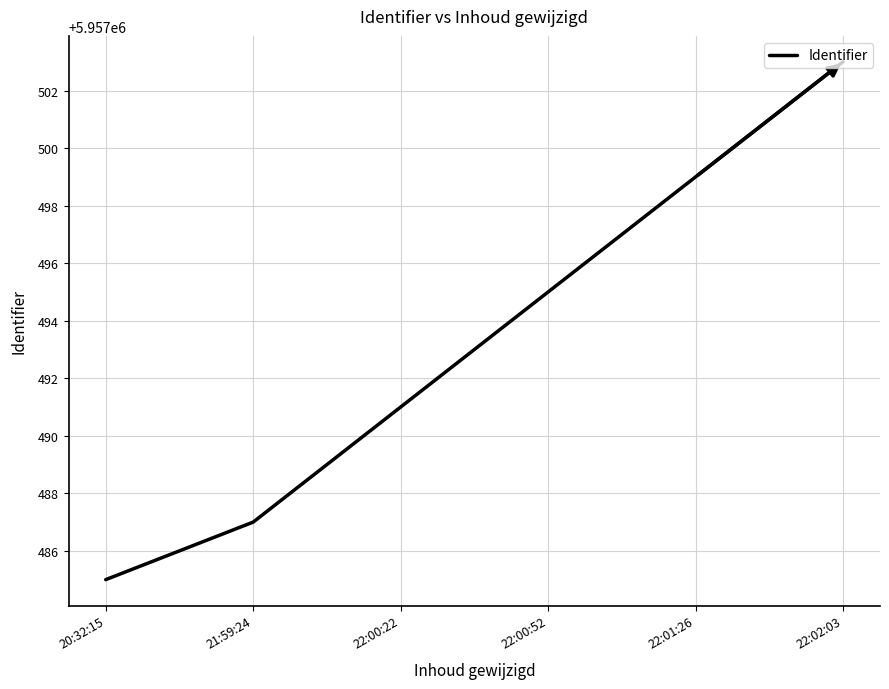

What is the difference between the maximum and second lowest values?

16